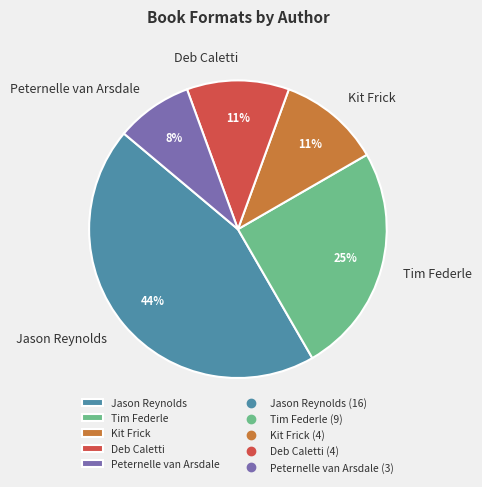

To the nearest percent, what is the combined percentage of Deb Caletti and Tim Federle?

36%